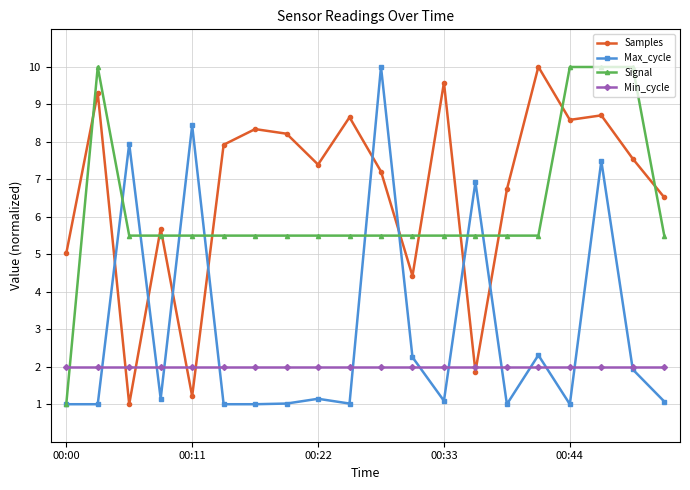

Which series has the largest total across all categories?

Samples